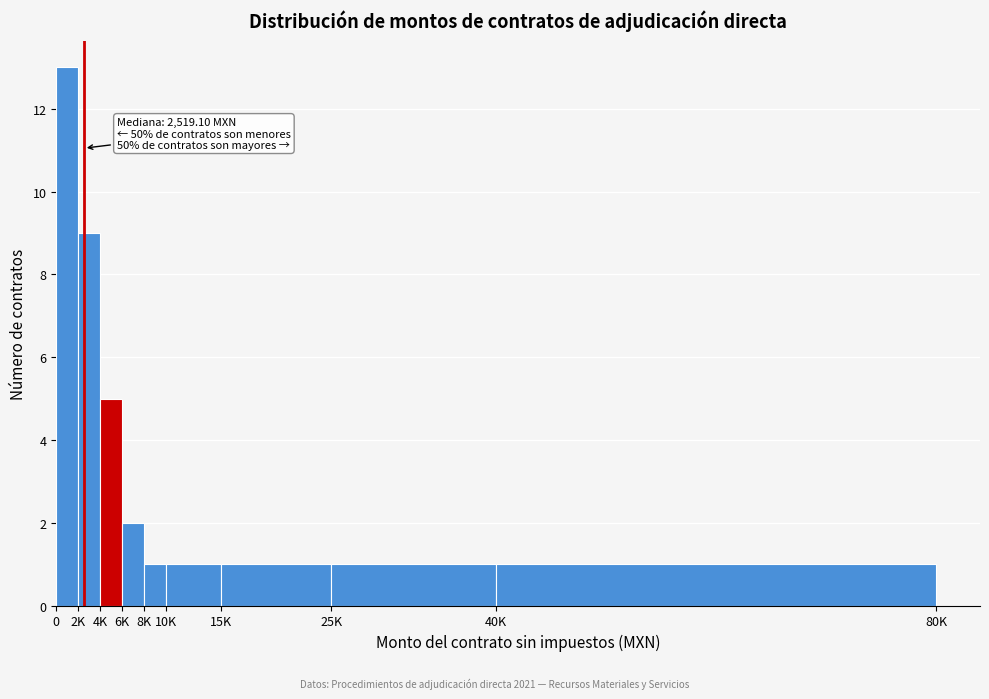

Reading left to right, what are all the values shown in this chart?

13	9	5	2	1	1	1	1	1